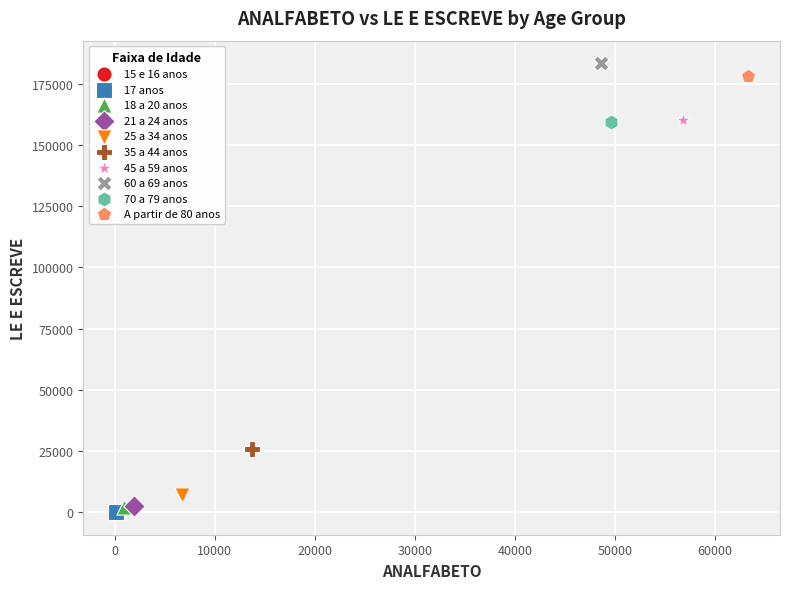

Which series reaches the maximum Y coordinate?

60 a 69 anos